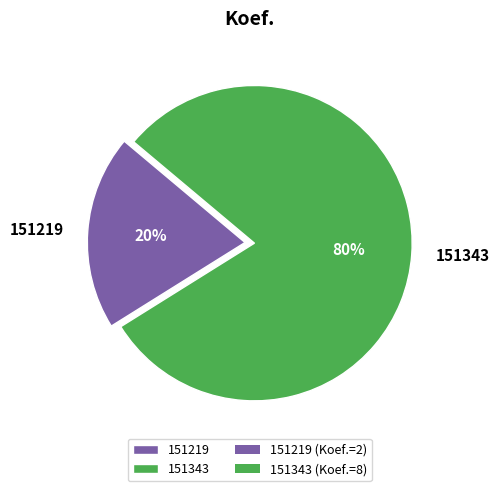

To the nearest percent, what is the difference between the largest and smallest slice percentages?

60%